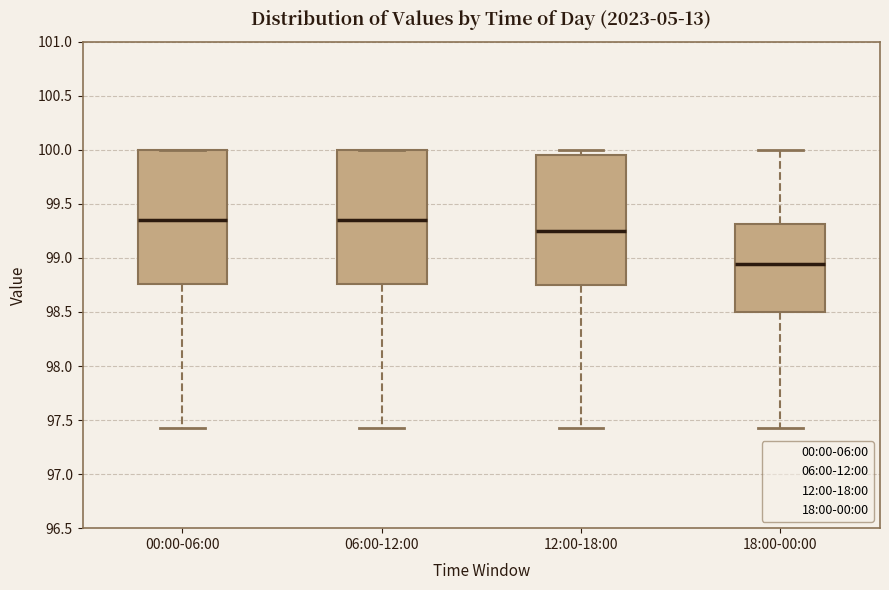

Where does the median line of the box for 06:00-12:00 sit on the y-axis? The values are not printed on the chart, so give them approximately, as read against the axis.

99.35